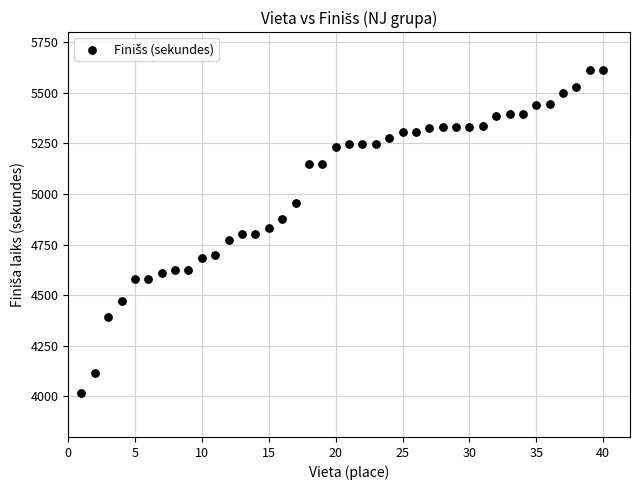

What is the range of X values (max minus min)?

39.0